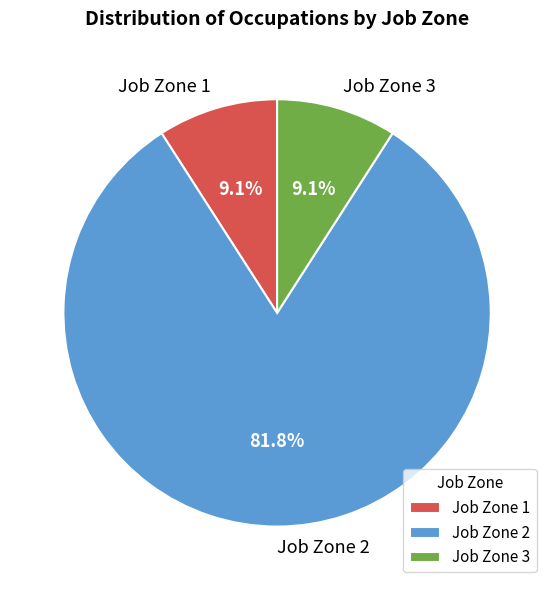

What is the total percentage of Job Zone 2 and Job Zone 1?

90.9%